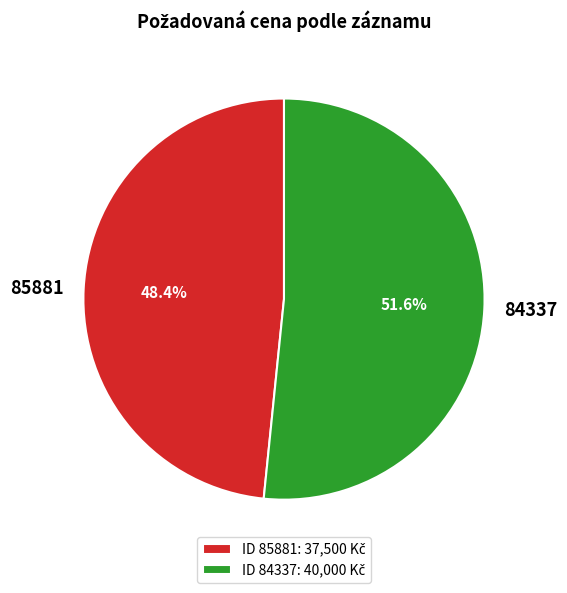

Rank the categories by value from lowest to highest.

85881, 84337